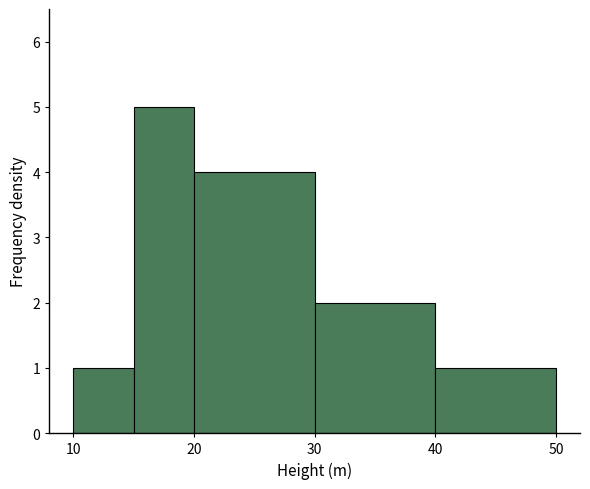

What is the height of the bar covering 10 to 15 on the x-axis? The values are not printed on the chart, so give them approximately, as read against the axis.

1